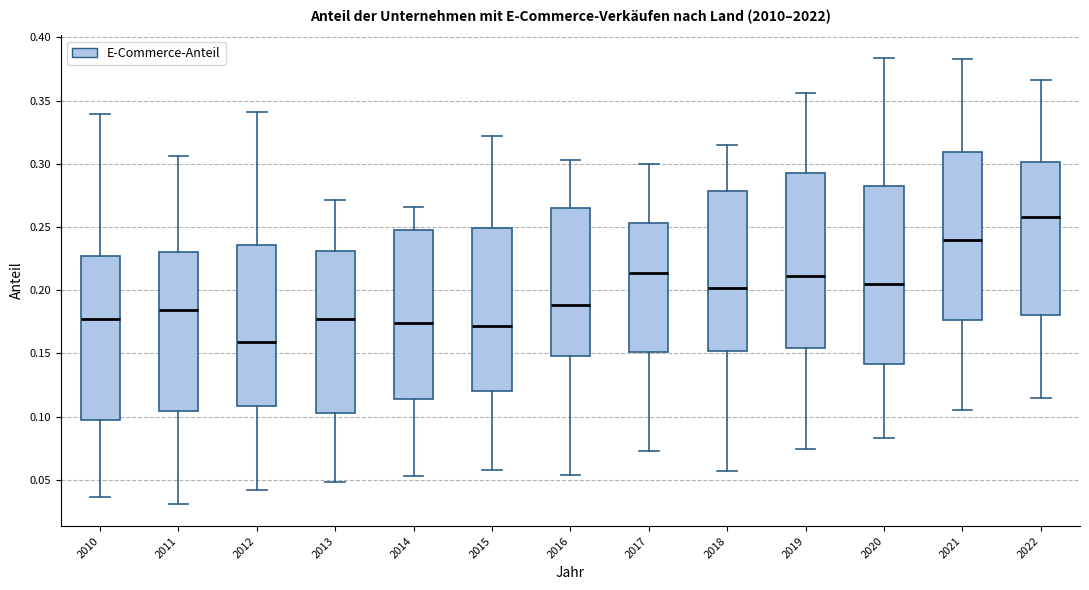

Reading left to right, transcribe this box plot: for each box, give where its median line is, the range the box spans, and where its two whiskers end, as read against the y-axis. The values are not printed on the chart, so give them approximately, as read against the axis.

2010: median 0.180, box 0.095 to 0.225, whiskers 0.035 to 0.340
2011: median 0.185, box 0.105 to 0.230, whiskers 0.030 to 0.305
2012: median 0.160, box 0.110 to 0.235, whiskers 0.040 to 0.340
2013: median 0.180, box 0.105 to 0.230, whiskers 0.050 to 0.270
2014: median 0.175, box 0.115 to 0.245, whiskers 0.055 to 0.265
2015: median 0.170, box 0.120 to 0.250, whiskers 0.060 to 0.320
2016: median 0.190, box 0.150 to 0.265, whiskers 0.055 to 0.305
2017: median 0.215, box 0.150 to 0.255, whiskers 0.075 to 0.300
2018: median 0.200, box 0.150 to 0.280, whiskers 0.055 to 0.315
2019: median 0.210, box 0.155 to 0.295, whiskers 0.075 to 0.355
2020: median 0.205, box 0.140 to 0.285, whiskers 0.085 to 0.385
2021: median 0.240, box 0.175 to 0.310, whiskers 0.105 to 0.385
2022: median 0.260, box 0.180 to 0.300, whiskers 0.115 to 0.365